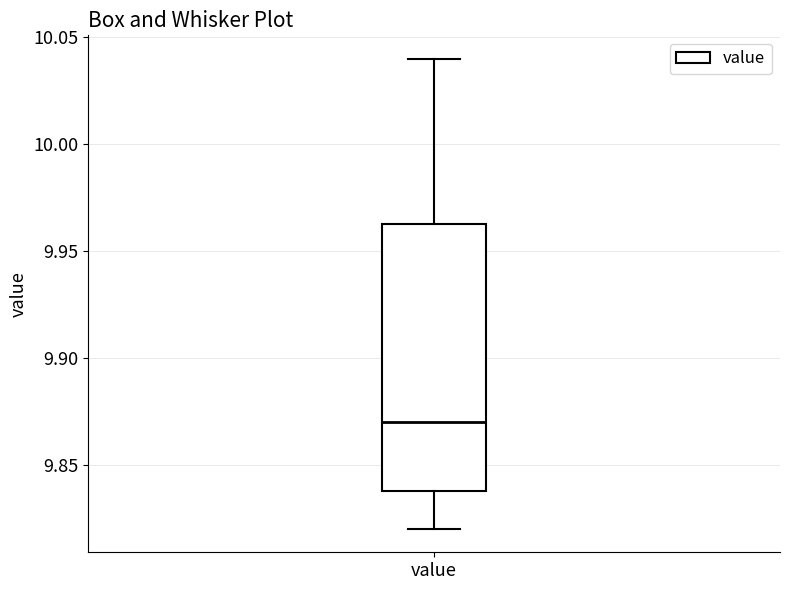

Where does the median line of the box for value sit on the y-axis? The values are not printed on the chart, so give them approximately, as read against the axis.

9.870